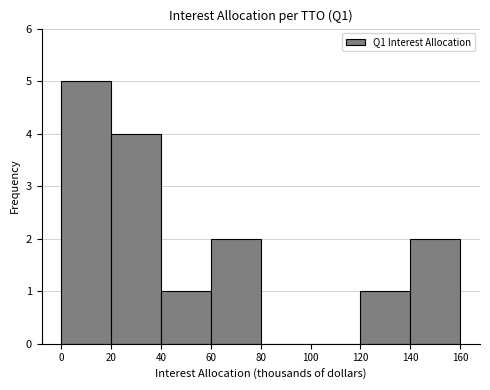

Reading left to right, list every bar in this chart as the range it spans on the x-axis followed by its height. The values are not printed on the chart, so give them approximately, as read against the axis.

0 to 20: 5
20 to 40: 4
40 to 60: 1
60 to 80: 2
80 to 100: 0
100 to 120: 0
120 to 140: 1
140 to 160: 2